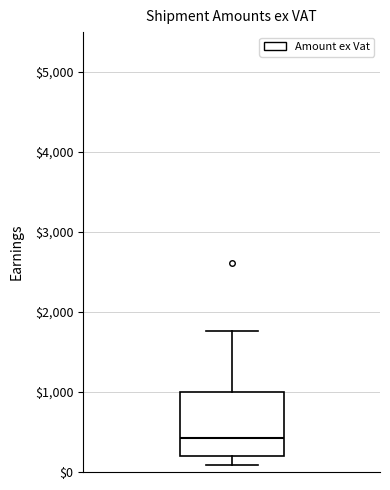

Transcribe this box plot: give where the median line is, the range the box spans, and where the two whiskers end, as read against the y-axis. The values are not printed on the chart, so give them approximately, as read against the axis.

median 400, box 200 to 1000, whiskers 100 to 1800